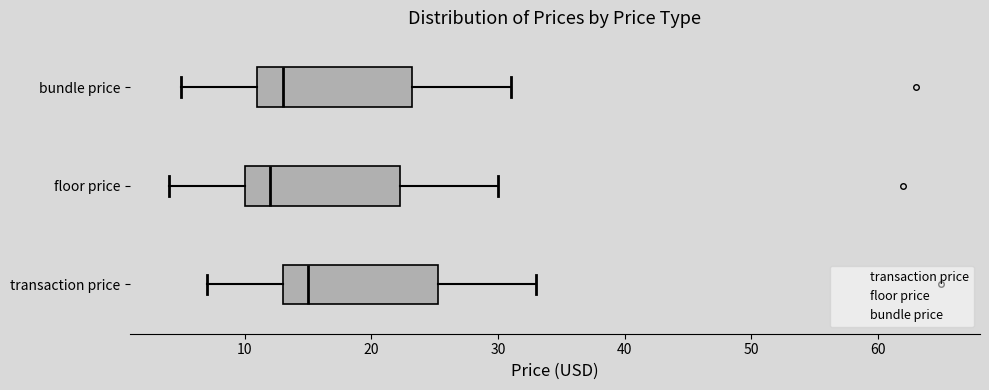

Where is the left edge of the box for transaction price on the x-axis? The values are not printed on the chart, so give them approximately, as read against the axis.

13